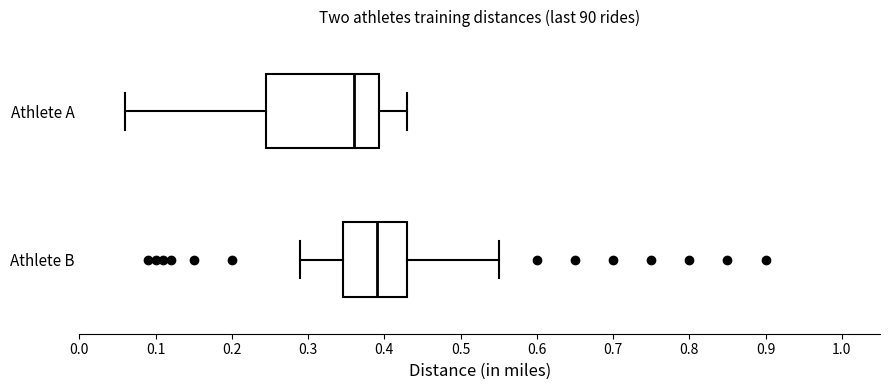

Which box has the furthest to the right median line?

Athlete B